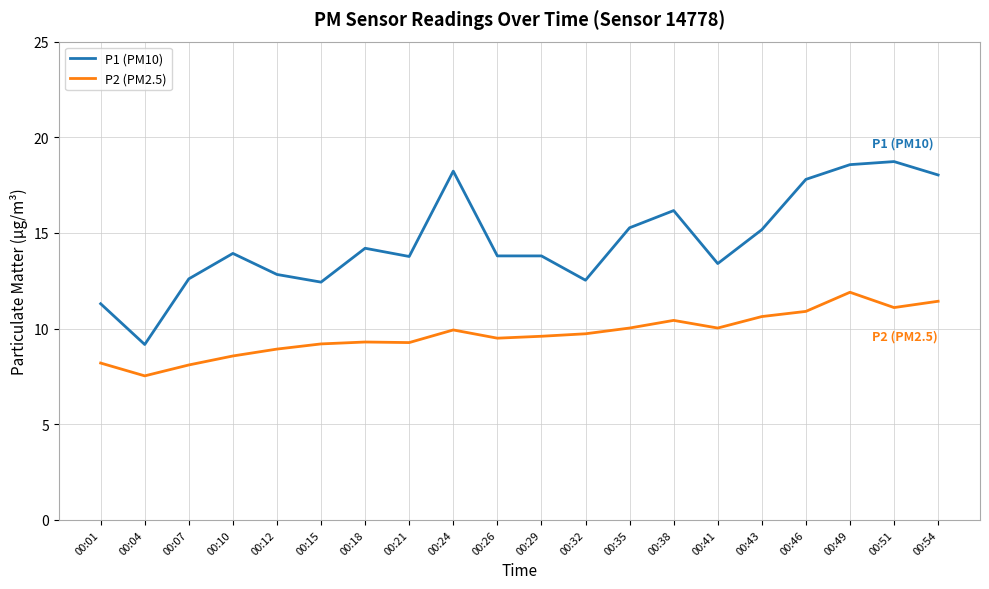

At which label does P1 (PM10) first exceed 13?

00:10